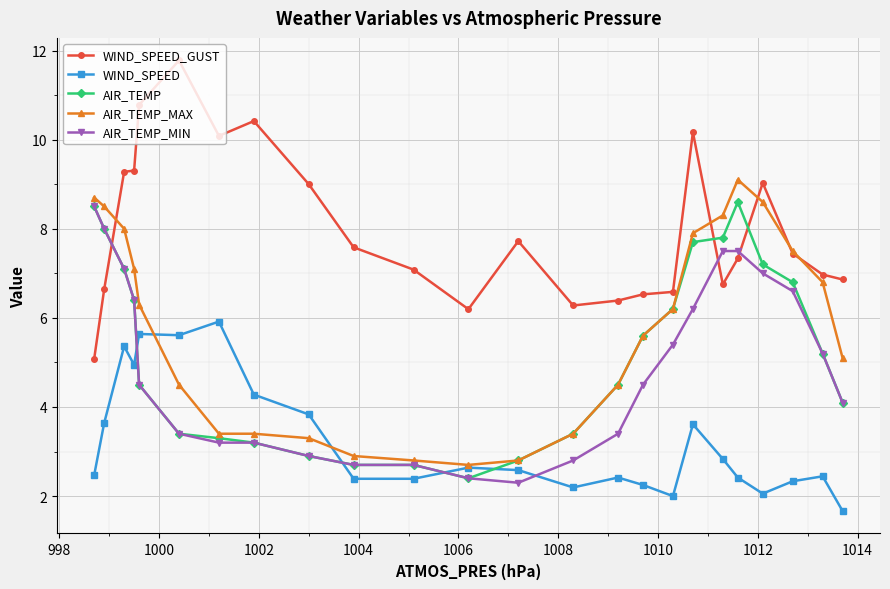

What is the average value of the AIR_TEMP_MAX series?

5.7